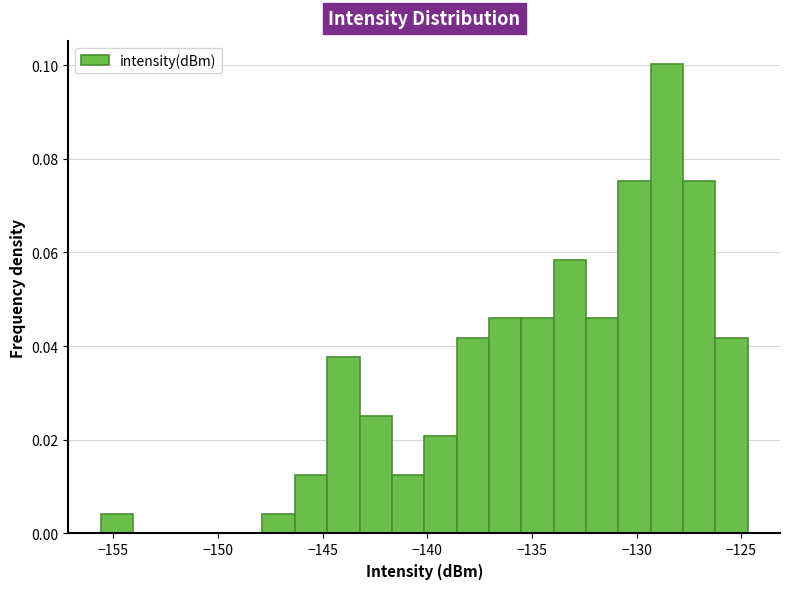

Read against the x-axis, roughly where is the centre of the tallest bar?

-128.5